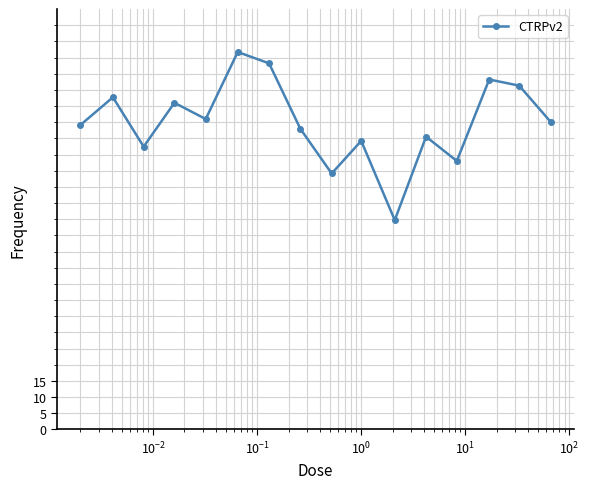

What is the value of the 9th point from the left?

79.1